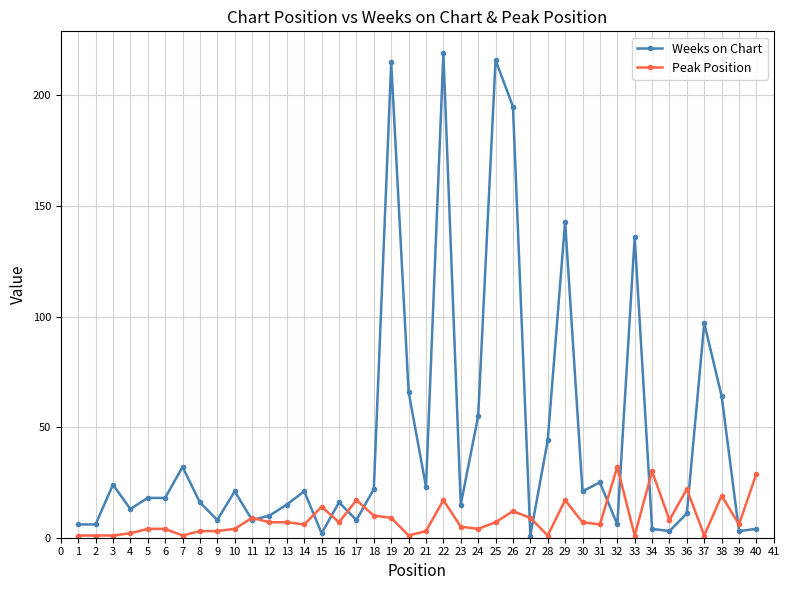

What are all the series names shown in the legend?

Weeks on Chart, Peak Position